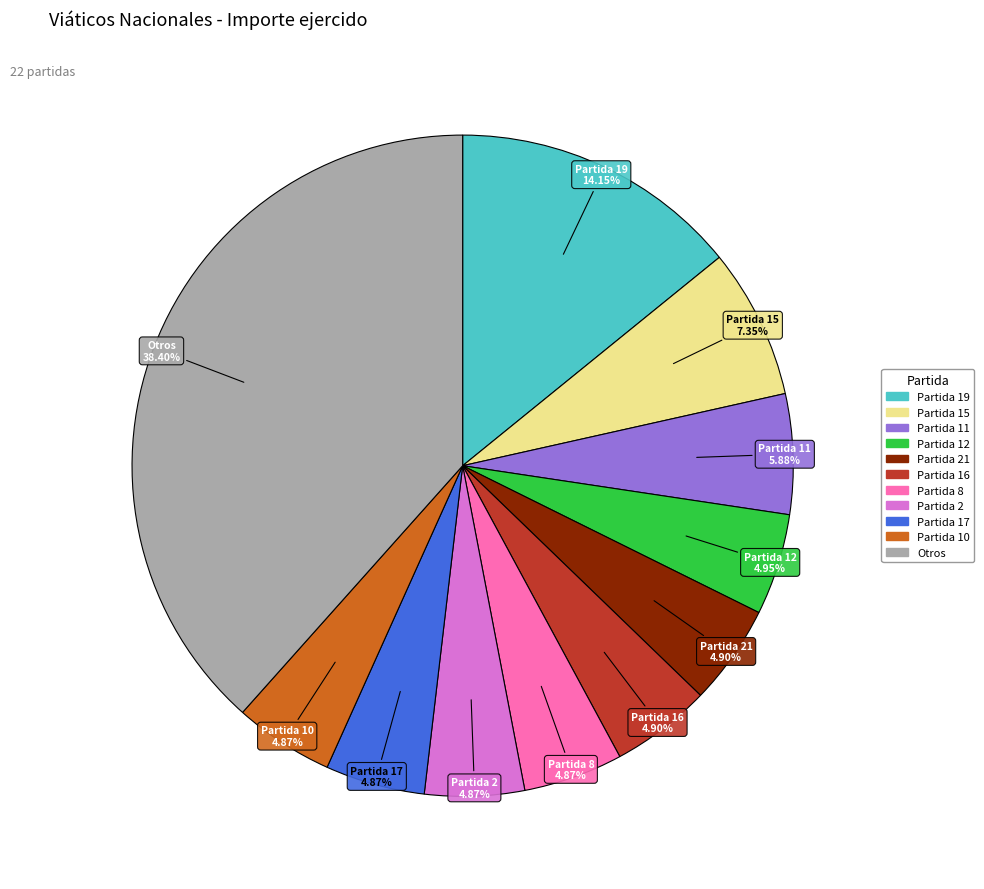

Which category has the biggest portion of the pie?

Otros